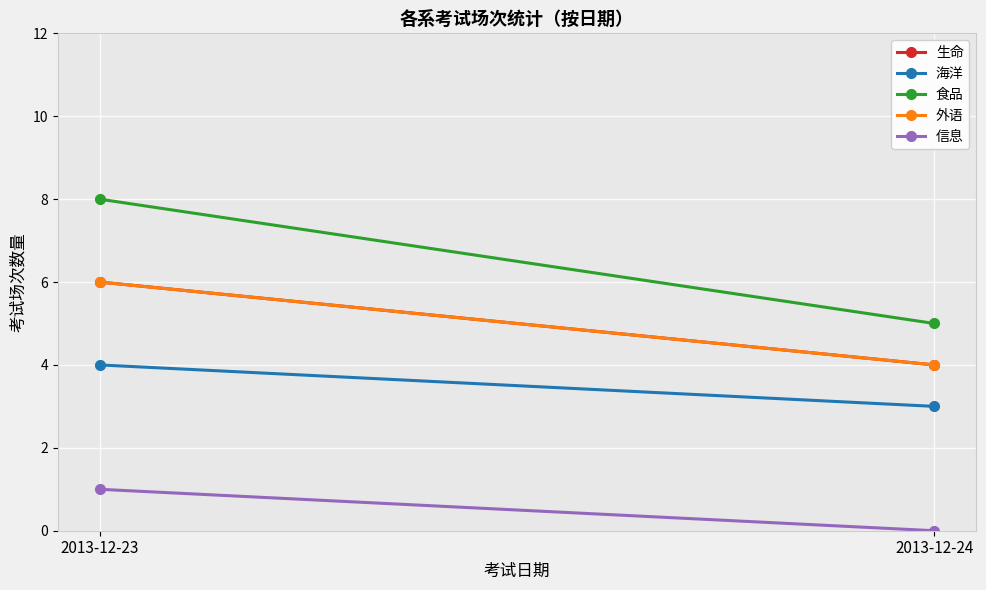

Reading left to right, what are all the values shown in this chart?

生命: 6	4
海洋: 4	3
食品: 8	5
外语: 6	4
信息: 1	0